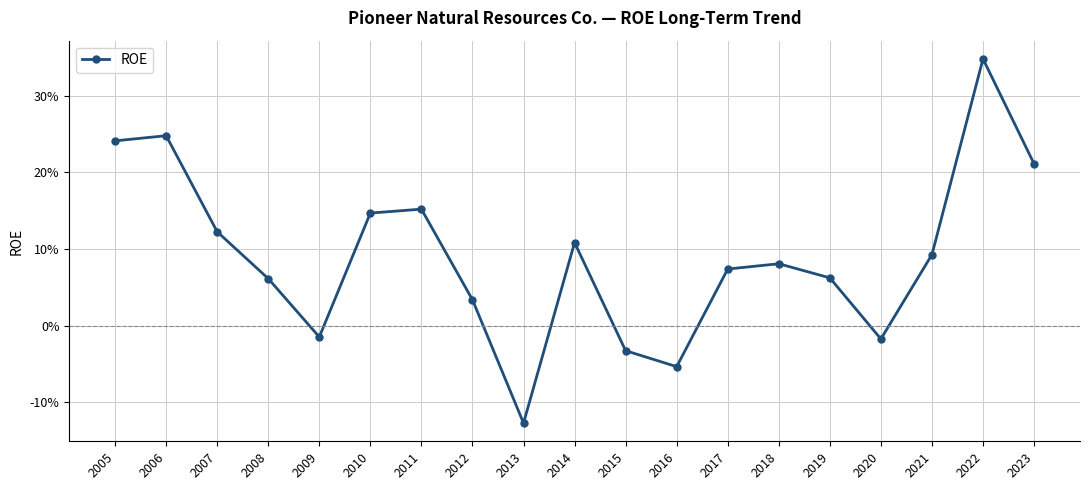

Does the chart display data point markers on the line(s)?

Yes